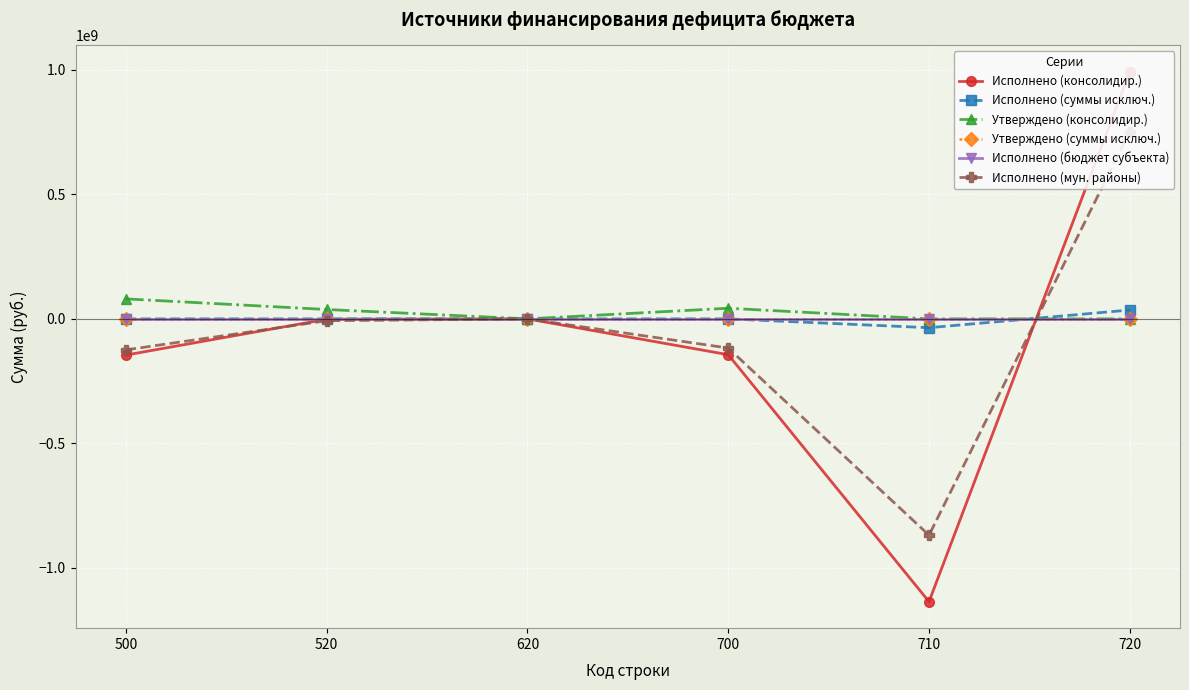

What are all the series names shown in the legend?

Исполнено (консолидир.), Исполнено (суммы исключ.), Утверждено (консолидир.), Утверждено (суммы исключ.), Исполнено (бюджет субъекта), Исполнено (мун. районы)